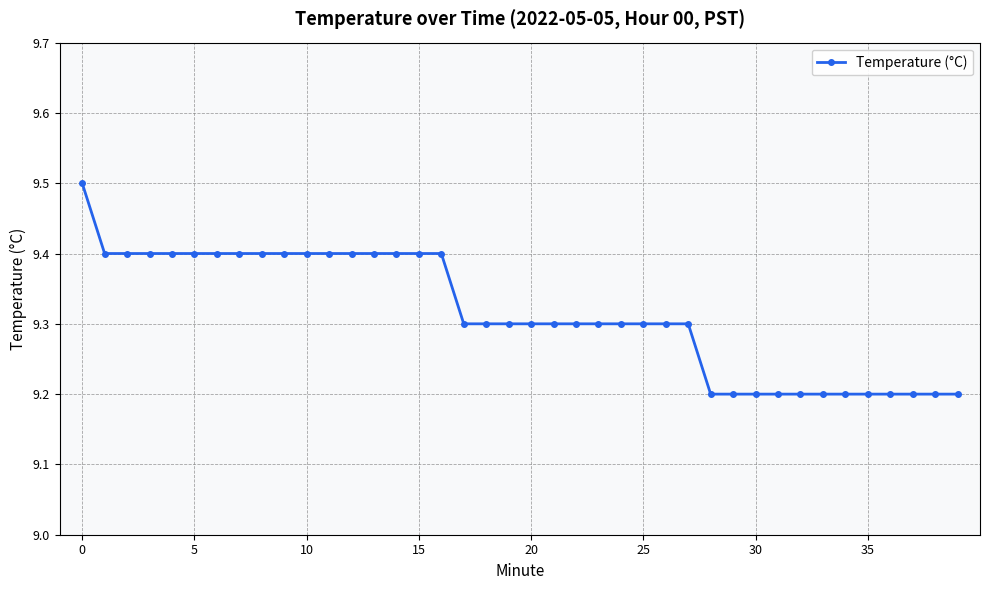

What is the value of the 9th point from the left?

9.4